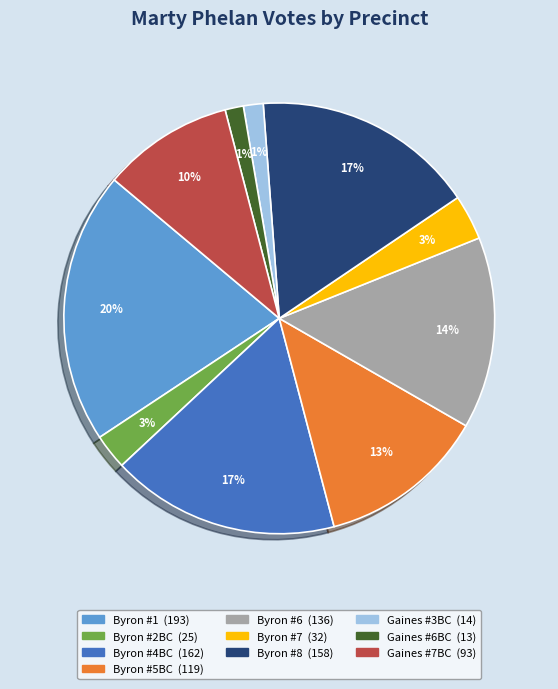

To the nearest percent, what is the difference between the largest and smallest slice percentages?

19%